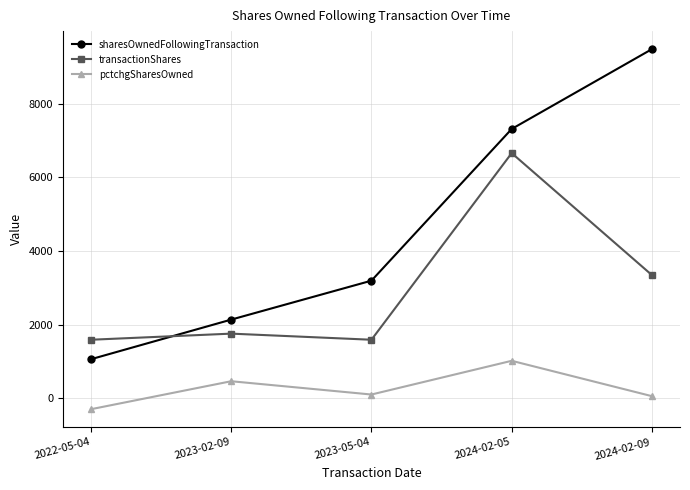

Where do transactionShares and sharesOwnedFollowingTransaction first cross each other?

2022-05-04 and 2023-02-09